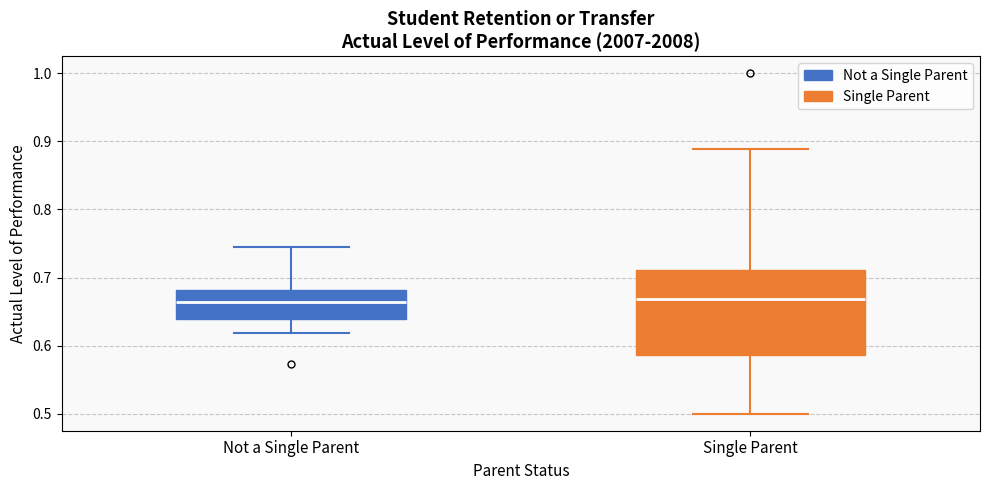

Comparing the boxes themselves (not the whiskers), which one is the tallest?

Single Parent